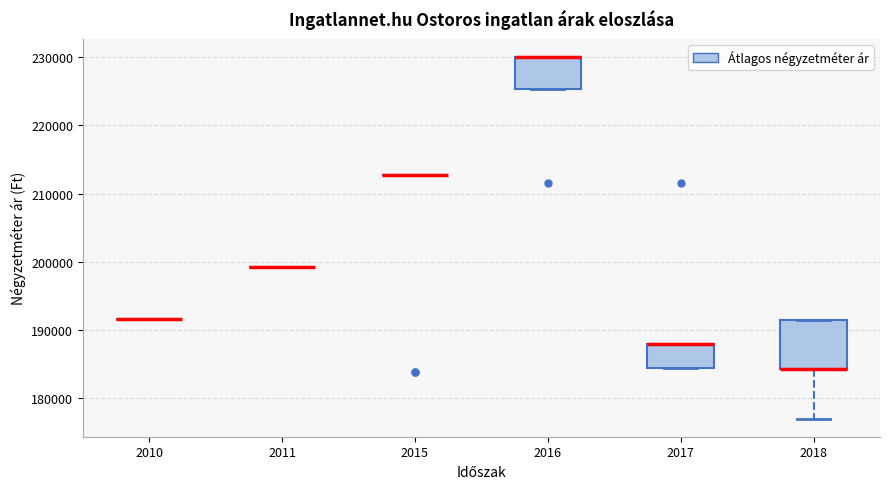

Comparing the boxes themselves (not the whiskers), which one is the tallest?

2018